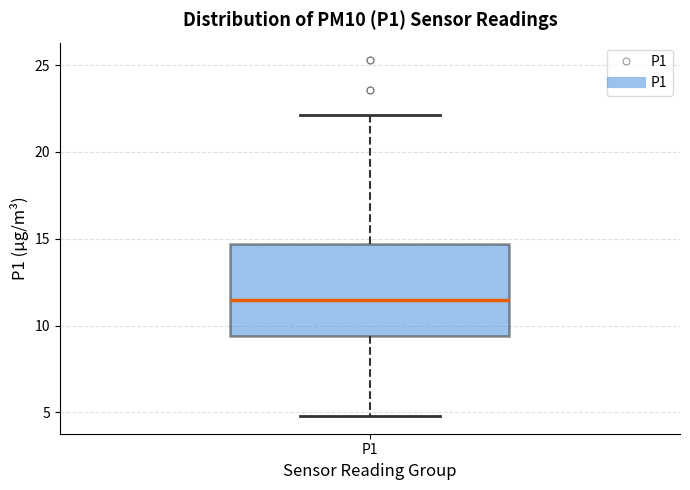

Read this box plot against the y-axis: the position of the median line, the range covered by the box, and the ends of both whiskers. The values are not printed on the chart, so give them approximately, as read against the axis.

median 11.5, box 9.5 to 14.5, whiskers 5.0 to 22.0